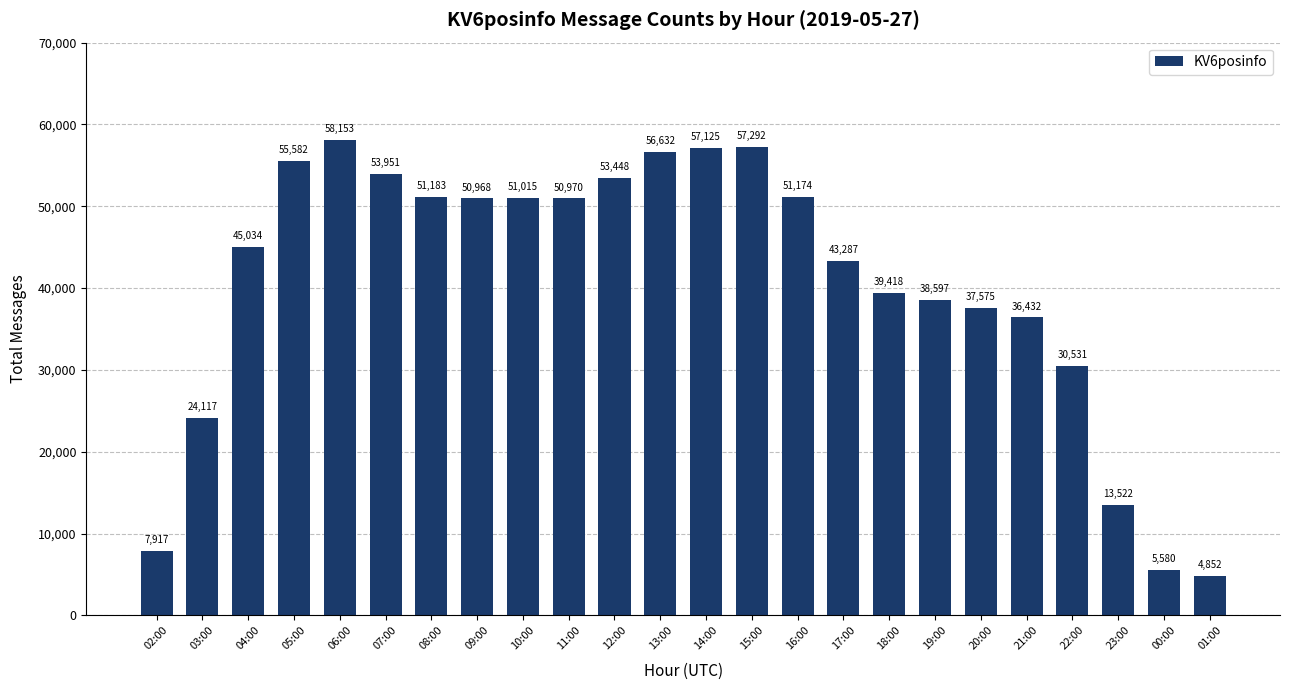

Which category has the highest value across all series?

06:00